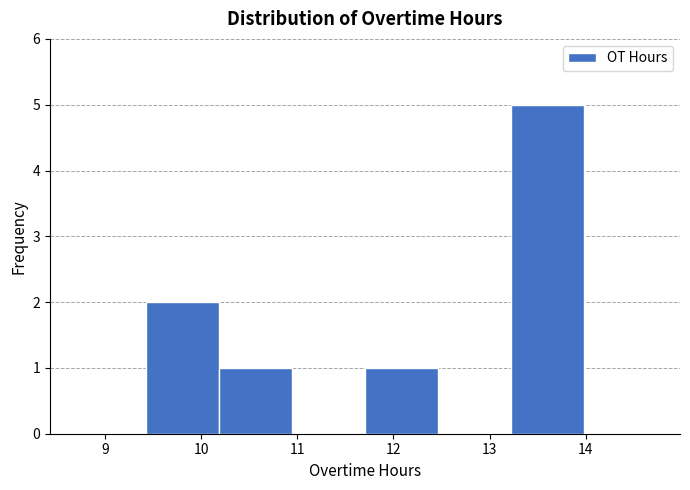

Reading left to right, transcribe this chart: for each bar, give the range it covers on the x-axis and its height. Neither the bar edges nor the heights are printed on the chart, so give them approximately, as read against the axes.

9.4 to 10.2: 2
10.2 to 10.9: 1
10.9 to 11.7: 0
11.7 to 12.5: 1
12.5 to 13.2: 0
13.2 to 14.0: 5